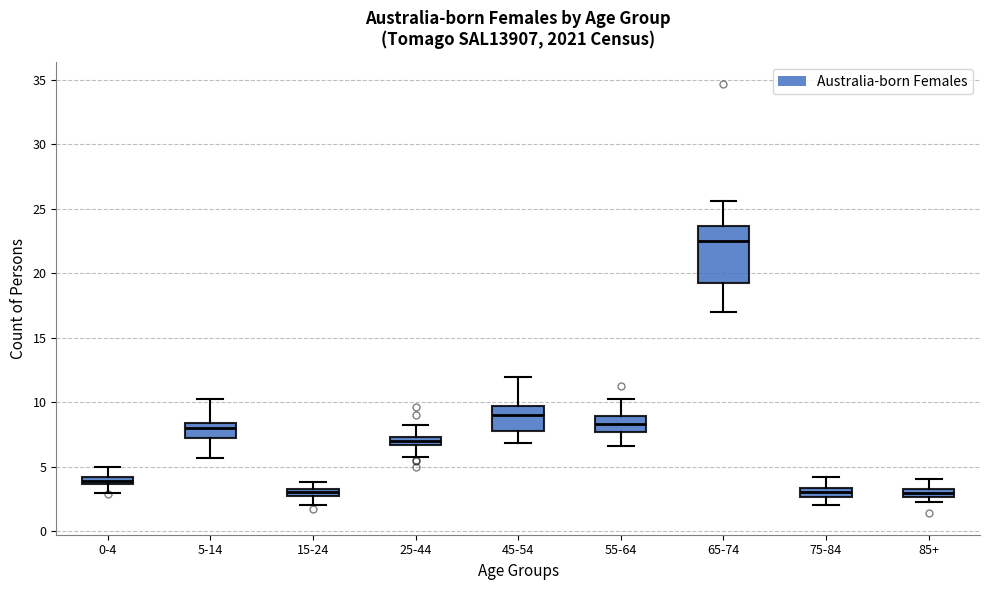

Which box's median line is the highest?

65-74